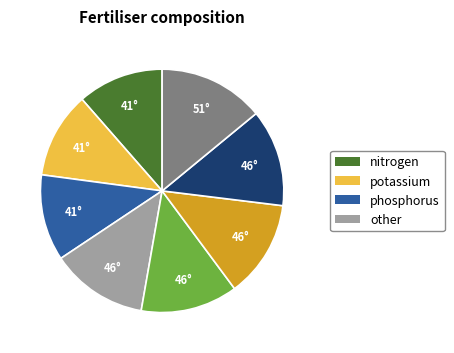

Does any single category account for the majority?

No